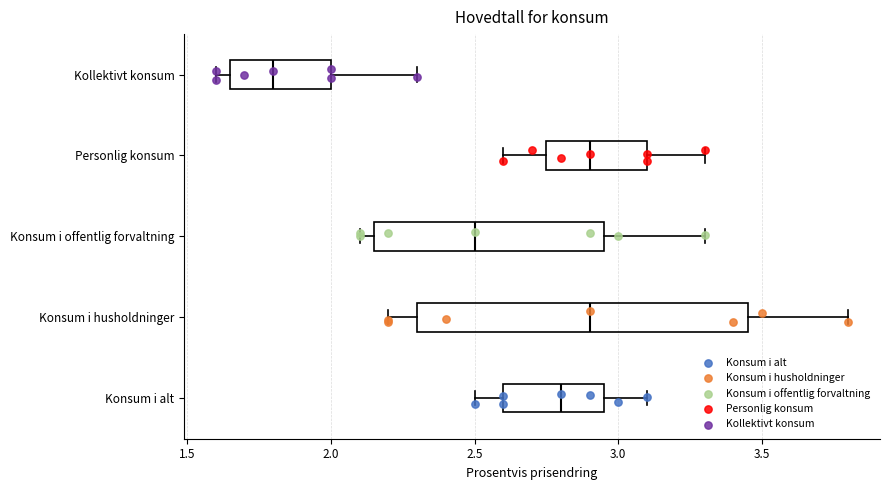

Which box is the widest, from its left edge to its right edge?

Konsum i husholdninger